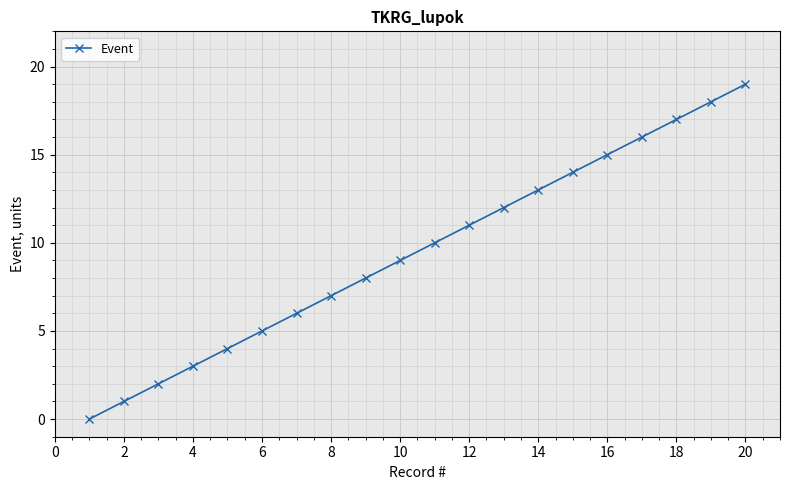

What is the maximum value shown in the chart?

19